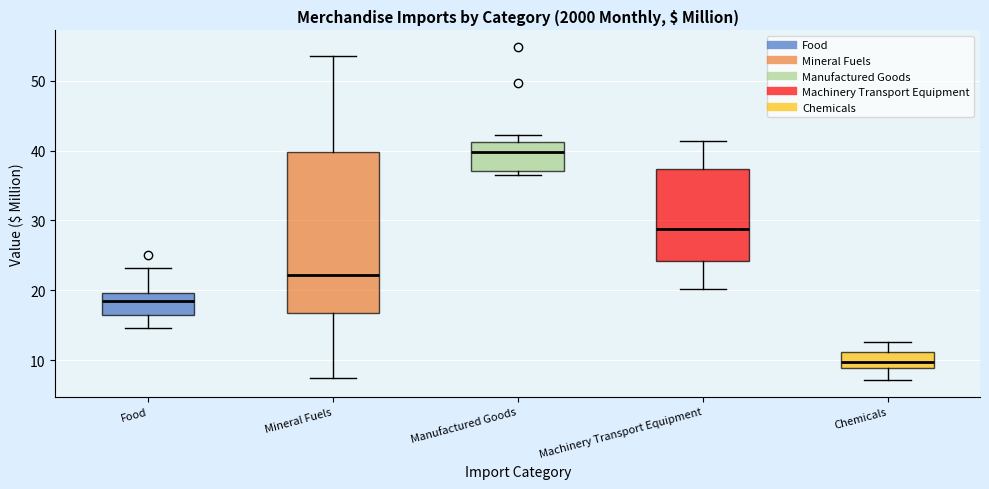

Reading left to right, transcribe this box plot: for each box, give where its median line is, the range the box spans, and where its two whiskers end, as read against the y-axis. The values are not printed on the chart, so give them approximately, as read against the axis.

Food: median 19, box 16 to 20, whiskers 15 to 23
Mineral Fuels: median 22, box 17 to 40, whiskers 7 to 54
Manufactured Goods: median 40, box 37 to 41, whiskers 36 to 42
Machinery Transport Equipment: median 29, box 24 to 37, whiskers 20 to 41
Chemicals: median 10, box 9 to 11, whiskers 7 to 13